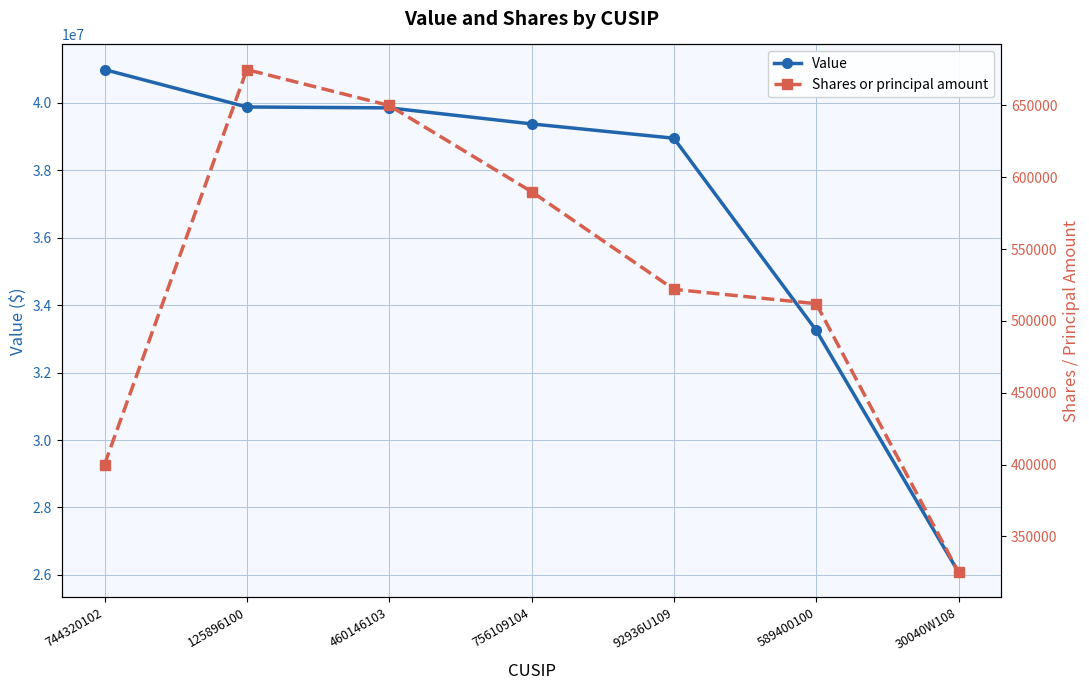

Which has a higher value, 460146103 or 30040W108?

460146103